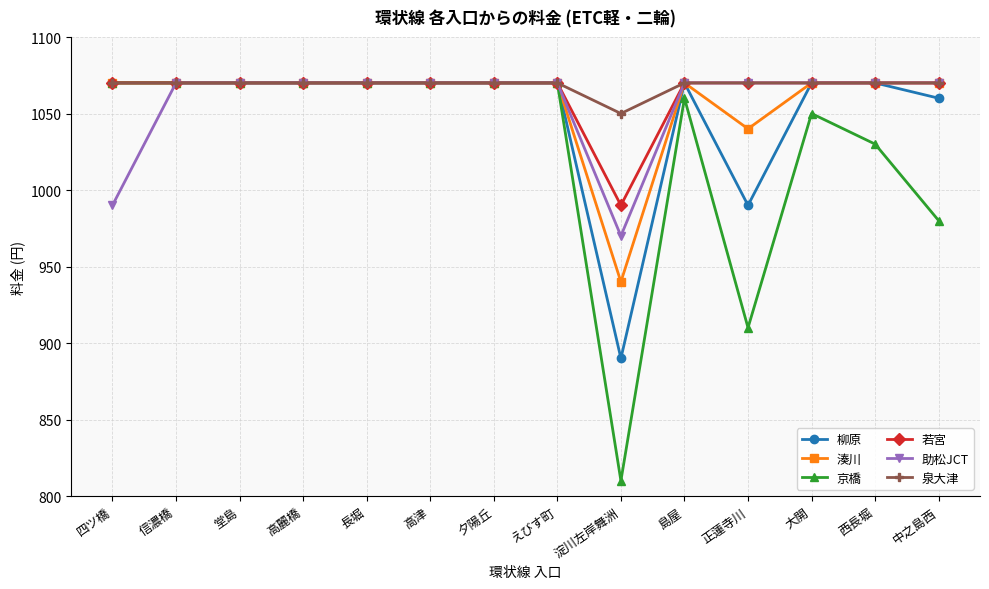

At which label does 柳原 reach its minimum?

淀川左岸舞洲